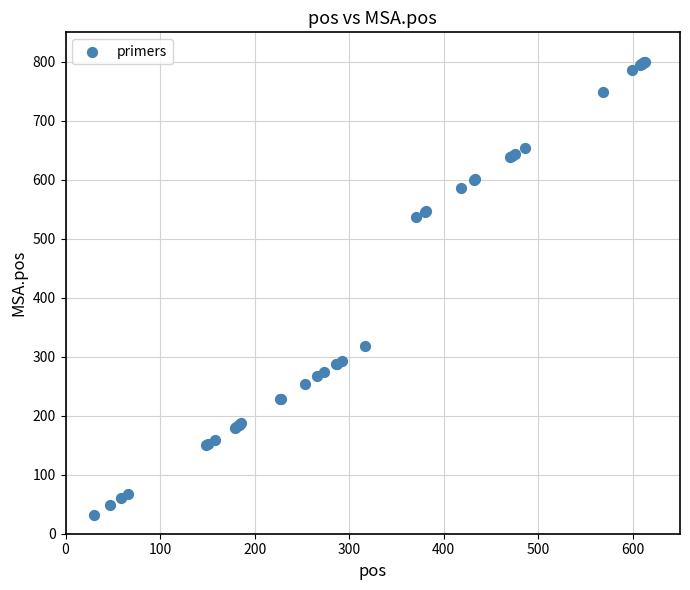

What Y value in the scatter plot is closest to 415?

318